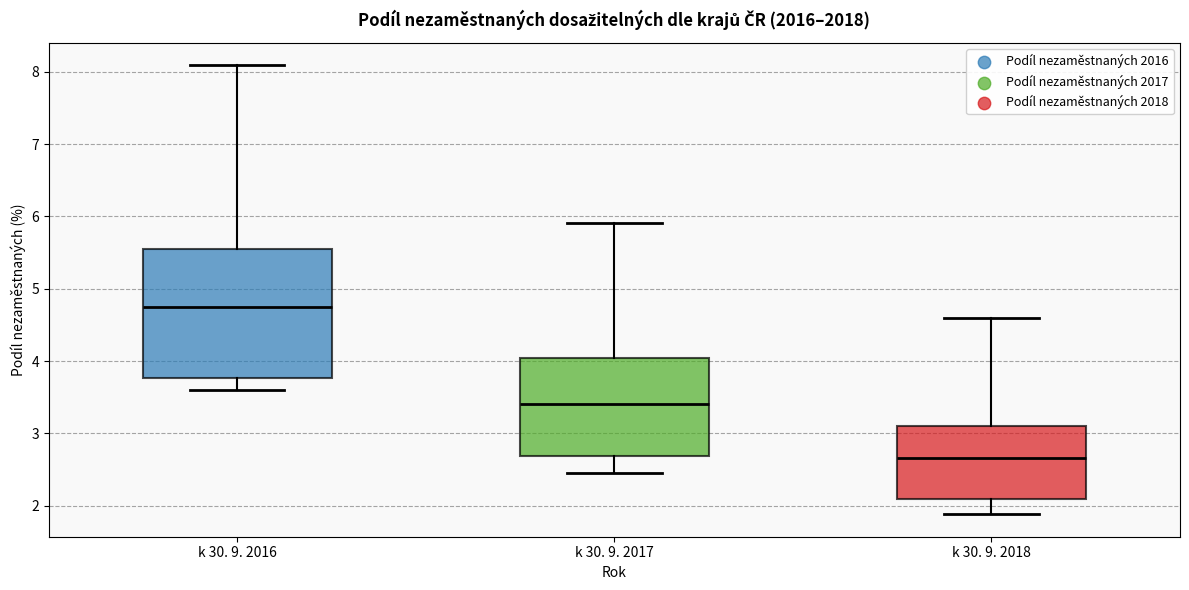

Where does the upper whisker of the box for k 30. 9. 2016 end on the y-axis? The values are not printed on the chart, so give them approximately, as read against the axis.

8.1